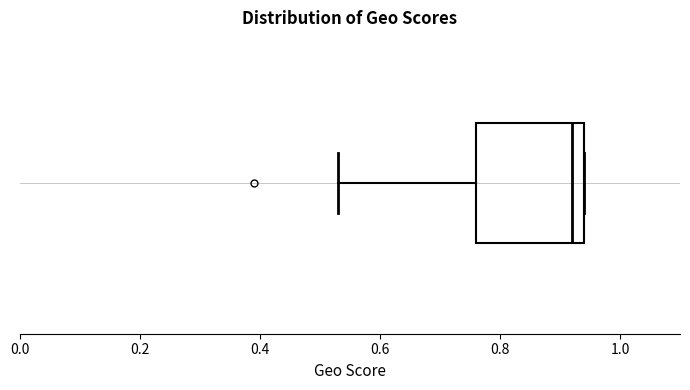

Transcribe this box plot: give where the median line is, the range the box spans, and where the two whiskers end, as read against the x-axis. The values are not printed on the chart, so give them approximately, as read against the axis.

median 0.92, box 0.76 to 0.94, whiskers 0.54 to 0.94